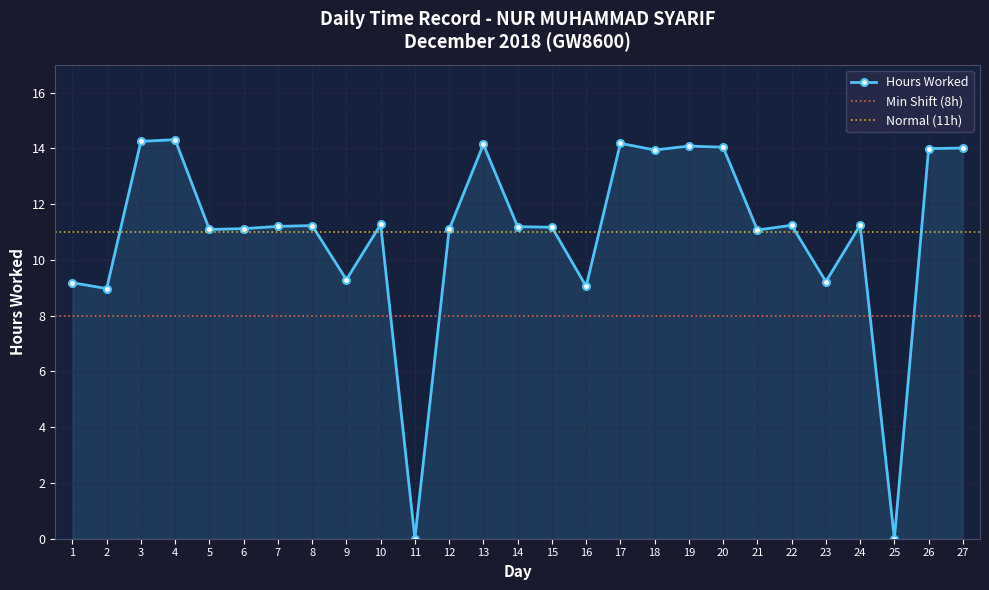

At which label does the data first exceed 11?

3